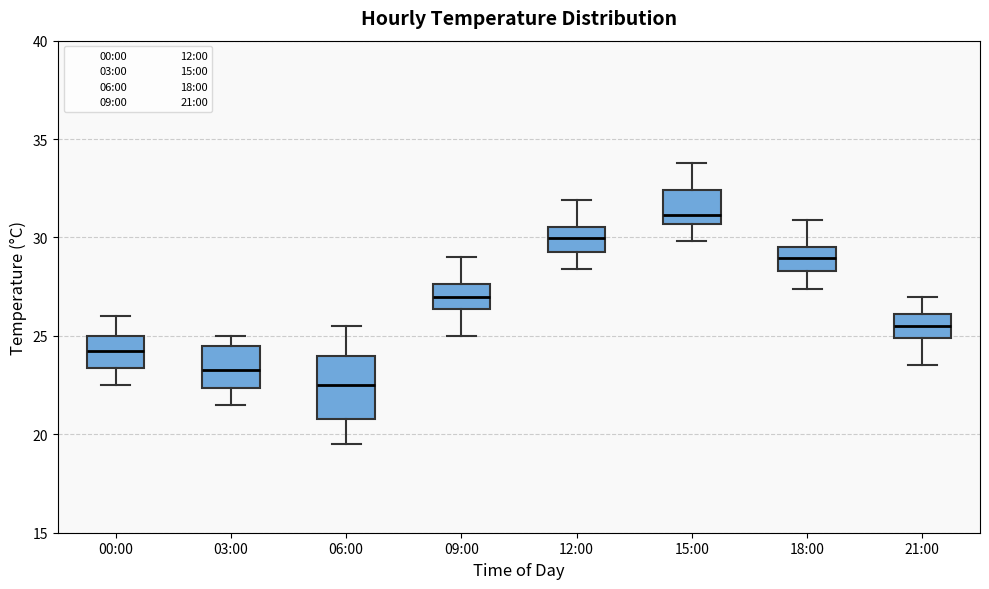

Comparing the boxes themselves (not the whiskers), which one is the tallest?

06:00